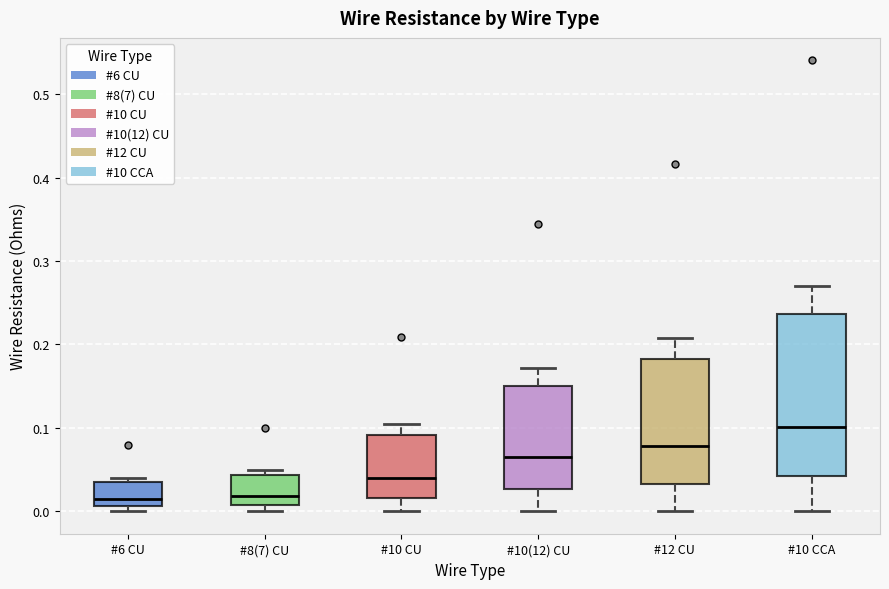

Where is the lower edge of the box for #6 CU on the y-axis? The values are not printed on the chart, so give them approximately, as read against the axis.

0.01